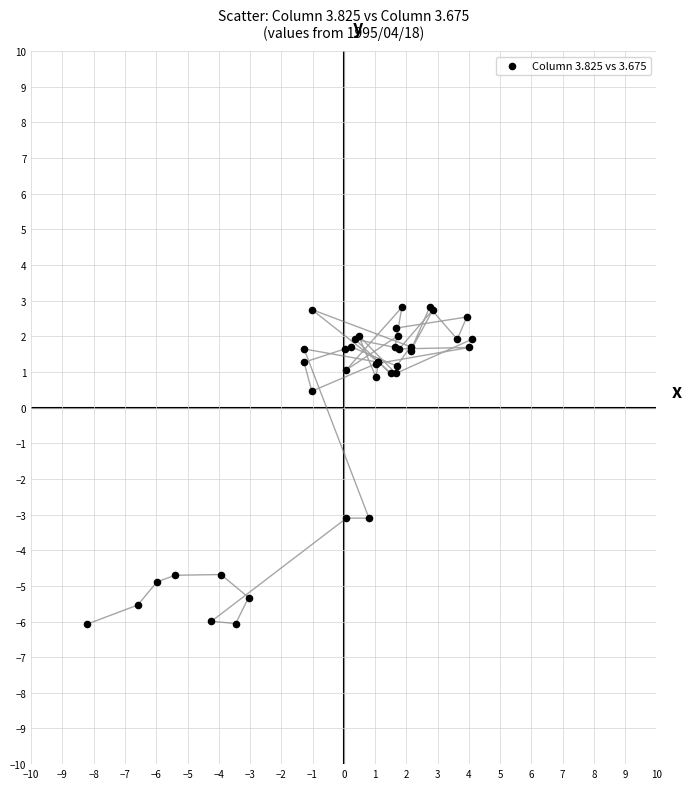

What Y value in the scatter plot is closest to -1?

0.5